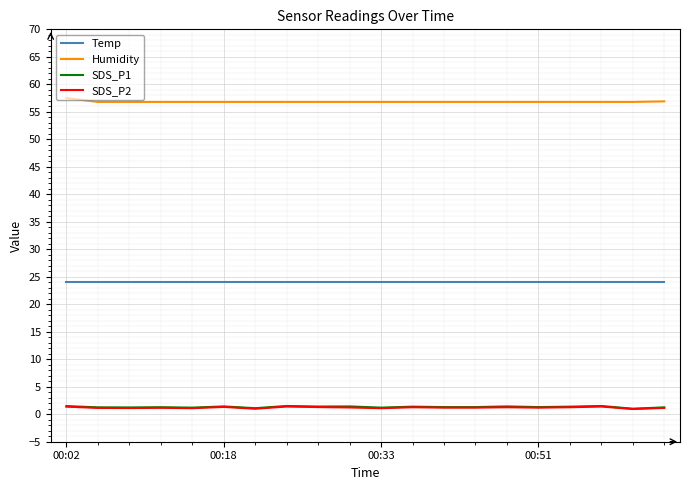

Which series has the largest total across all categories?

Humidity